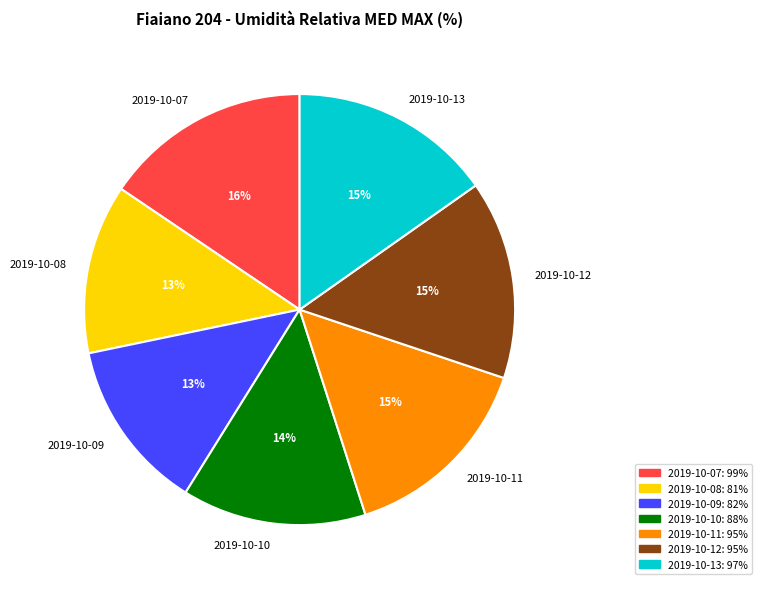

To the nearest percent, what is the average slice percentage?

14%